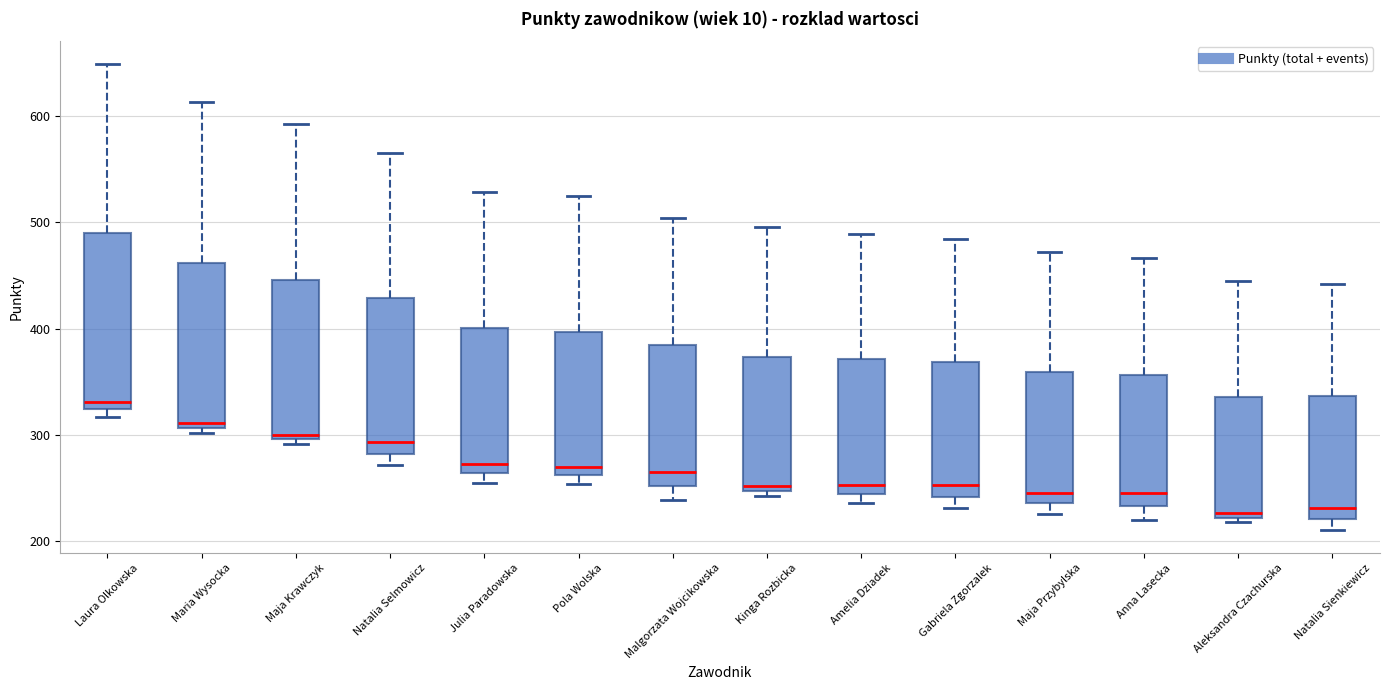

Reading left to right, transcribe this box plot: for each box, give where its median line is, the range the box spans, and where its two whiskers end, as read against the y-axis. The values are not printed on the chart, so give them approximately, as read against the axis.

Laura Olkowska: median 330, box 320 to 490, whiskers 320 (just below the box's lower edge) to 650
Maria Wysocka: median 310 (just above the box's lower edge), box 310 to 460, whiskers 300 to 610
Maja Krawczyk: median 300 (just above the box's lower edge), box 300 to 450, whiskers 290 to 590
Natalia Selmowicz: median 290, box 280 to 430, whiskers 270 to 570
Julia Paradowska: median 270, box 260 to 400, whiskers 260 (just below the box's lower edge) to 530
Pola Wolska: median 270, box 260 to 400, whiskers 250 to 520
Malgorzata Wojcikowska: median 270, box 250 to 380, whiskers 240 to 500
Kinga Rozbicka: median 250 (just above the box's lower edge), box 250 to 370, whiskers 240 to 500
Amelia Dziadek: median 250, box 240 to 370, whiskers 240 (just below the box's lower edge) to 490
Gabriela Zgorzalek: median 250, box 240 to 370, whiskers 230 to 480
Maja Przybylska: median 250, box 240 to 360, whiskers 230 to 470
Anna Lasecka: median 250, box 230 to 360, whiskers 220 to 470
Aleksandra Czachurska: median 230, box 220 to 340, whiskers 220 (just below the box's lower edge) to 450
Natalia Sienkiewicz: median 230, box 220 to 340, whiskers 210 to 440